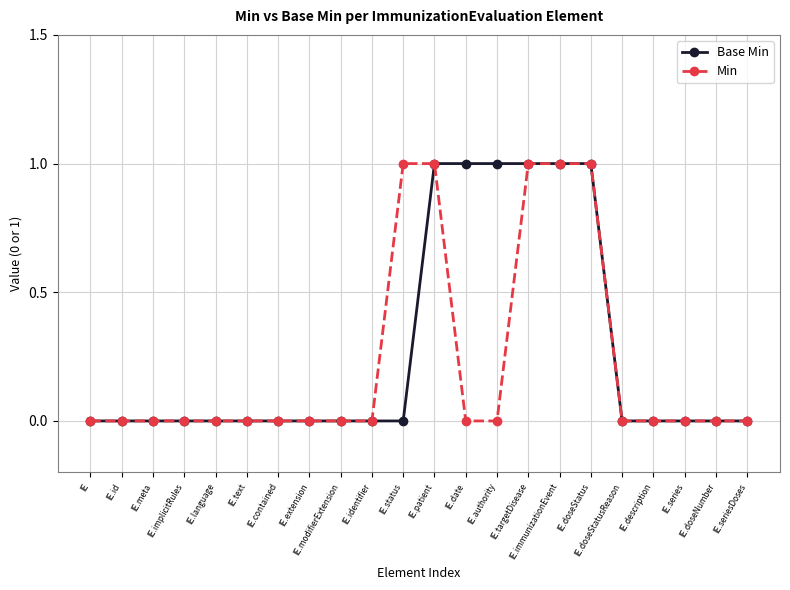

Reading right to left, transcribe all the data shown in this chart.

Base Min: 0	0	0	0	0	1	1	1	1	1	1	0	0	0	0	0	0	0	0	0	0	0
Min: 0	0	0	0	0	1	1	1	0	0	1	1	0	0	0	0	0	0	0	0	0	0